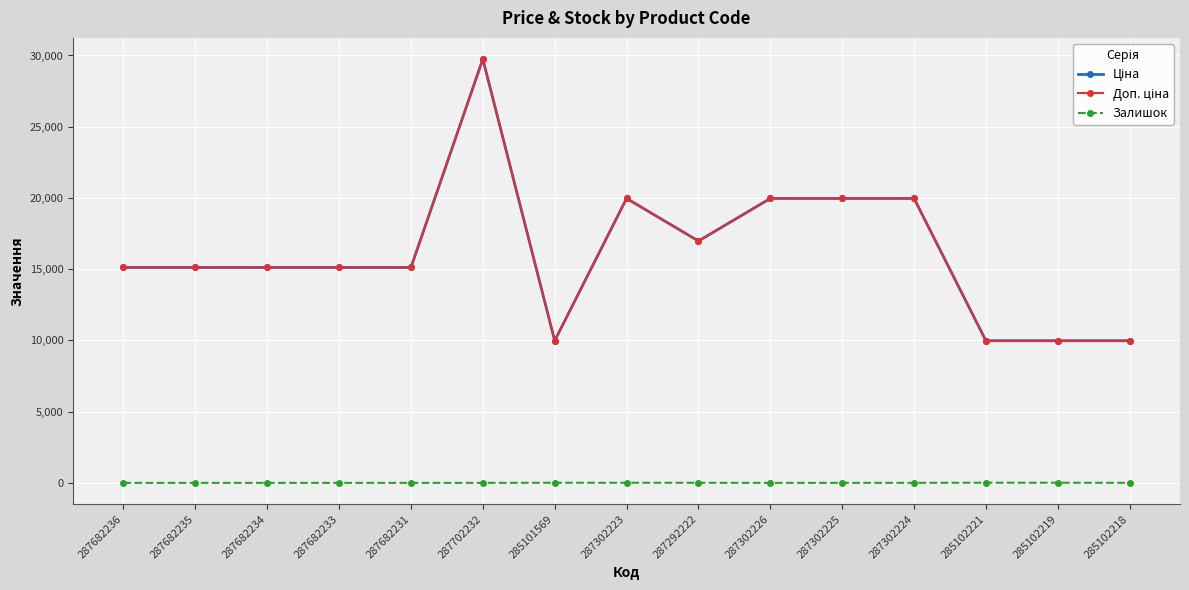

Is this an area chart (filled region under the line)?

No